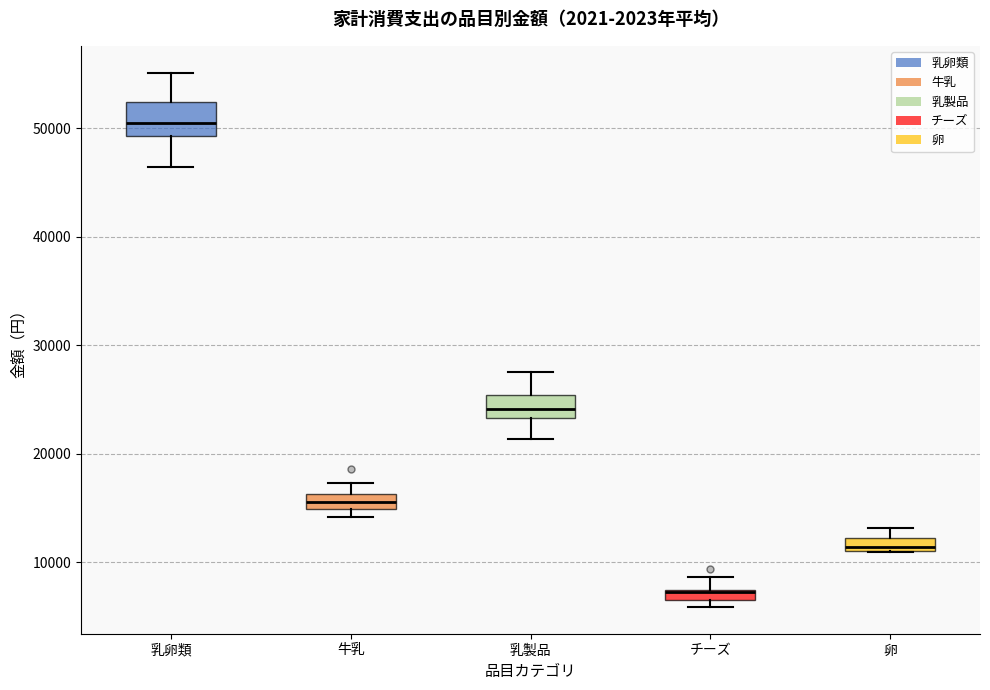

Where is the upper edge of the box for チーズ on the y-axis? The values are not printed on the chart, so give them approximately, as read against the axis.

7000